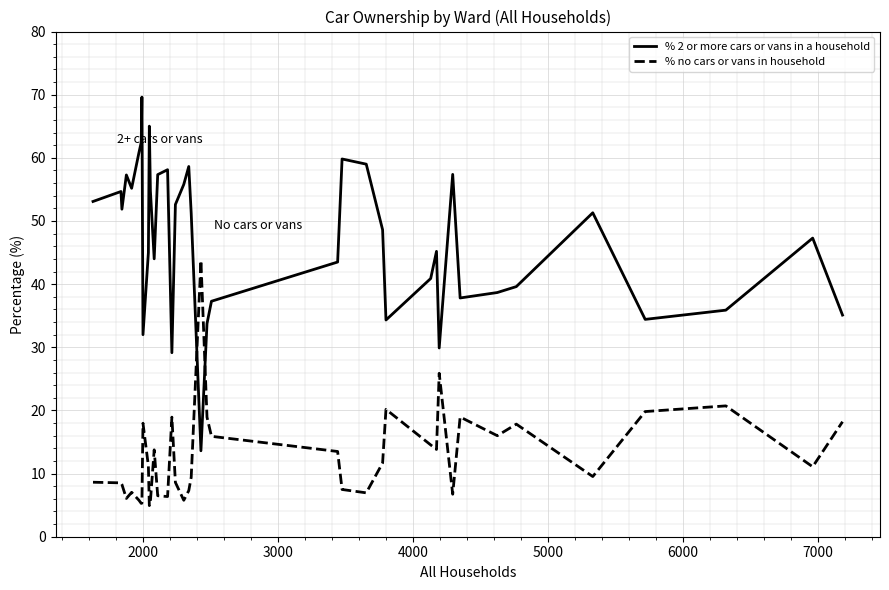

Which series has the widest spread of values?

% 2 or more cars or vans in a household